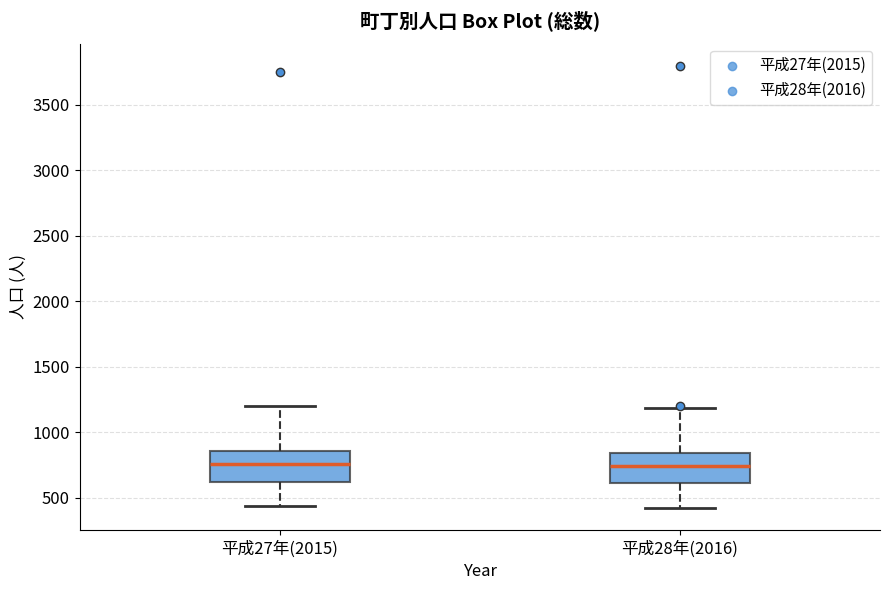

Reading left to right, read every box against the y-axis: the position of its median line, the range the box covers, and the ends of its whiskers. The values are not printed on the chart, so give them approximately, as read against the axis.

平成27年(2015): median 750, box 600 to 850, whiskers 450 to 1200
平成28年(2016): median 750, box 600 to 850, whiskers 400 to 1200